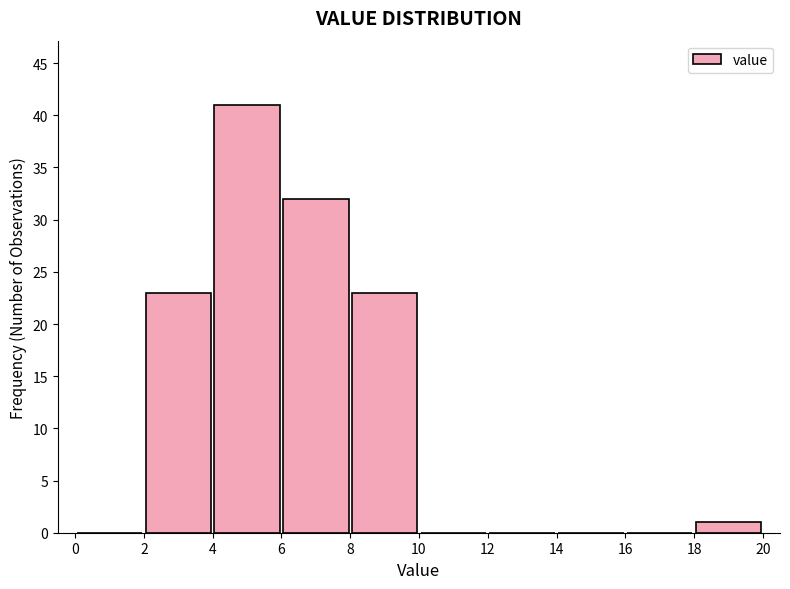

How tall is the bar that spans 18 to 20 on the x-axis? The values are not printed on the chart, so give them approximately, as read against the axis.

1